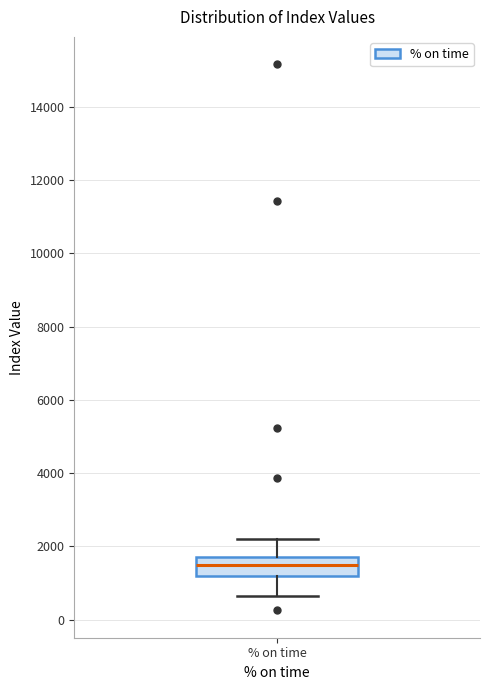

Transcribe this box plot: give where the median line is, the range the box spans, and where the two whiskers end, as read against the y-axis. The values are not printed on the chart, so give them approximately, as read against the axis.

median 1400, box 1200 to 1800, whiskers 600 to 2200